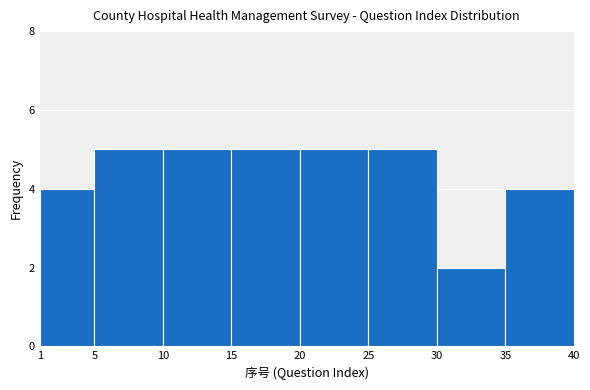

Reading left to right, list every bar in this chart as the range it spans on the x-axis followed by its height. The values are not printed on the chart, so give them approximately, as read against the axis.

1 to 5: 4
5 to 10: 5
10 to 15: 5
15 to 20: 5
20 to 25: 5
25 to 30: 5
30 to 35: 2
35 to 40: 4